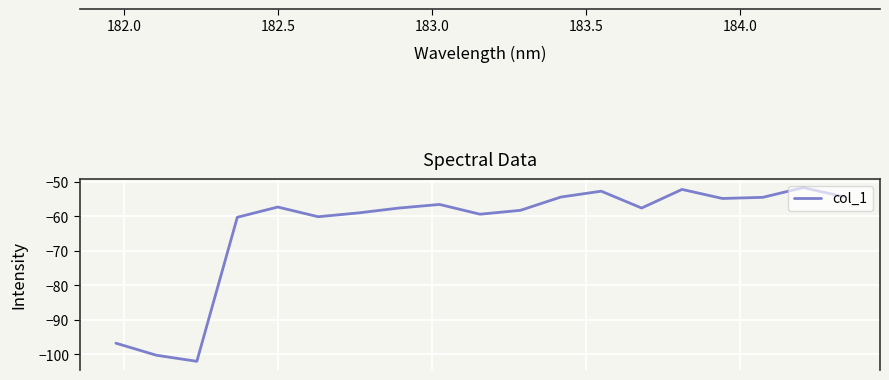

What is the difference between the maximum and minimum values?

50.3